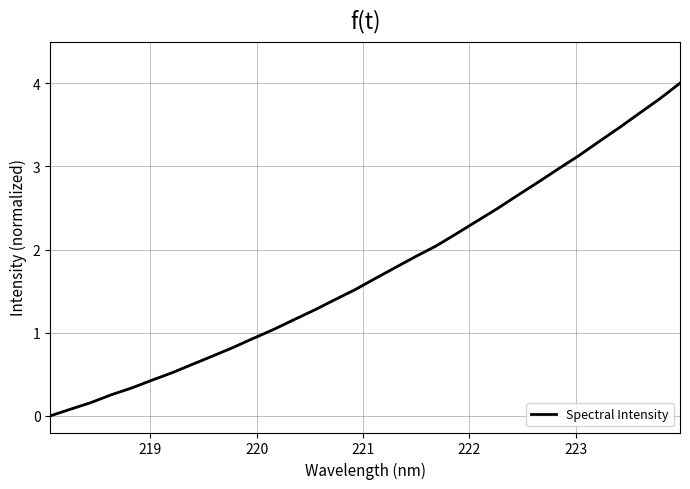

What is the maximum value shown in the chart?

4.0